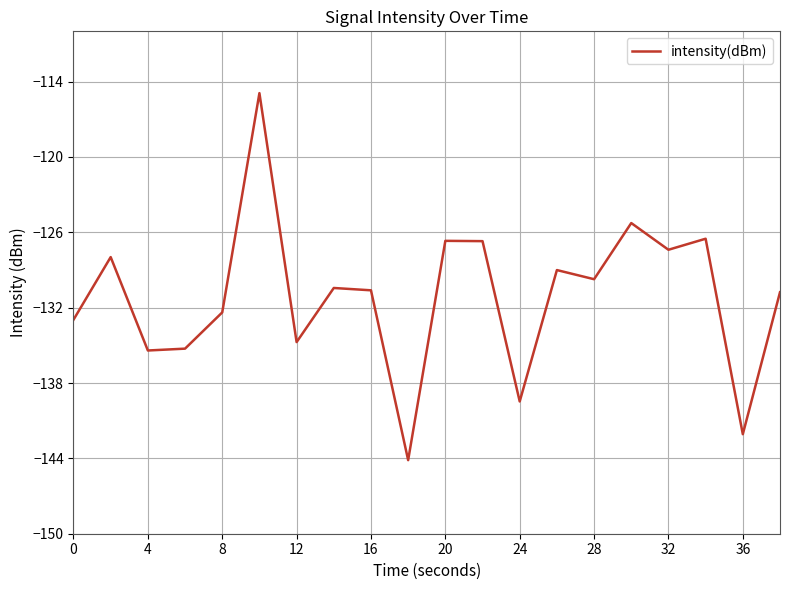

What is the difference between the maximum and minimum values?

29.2